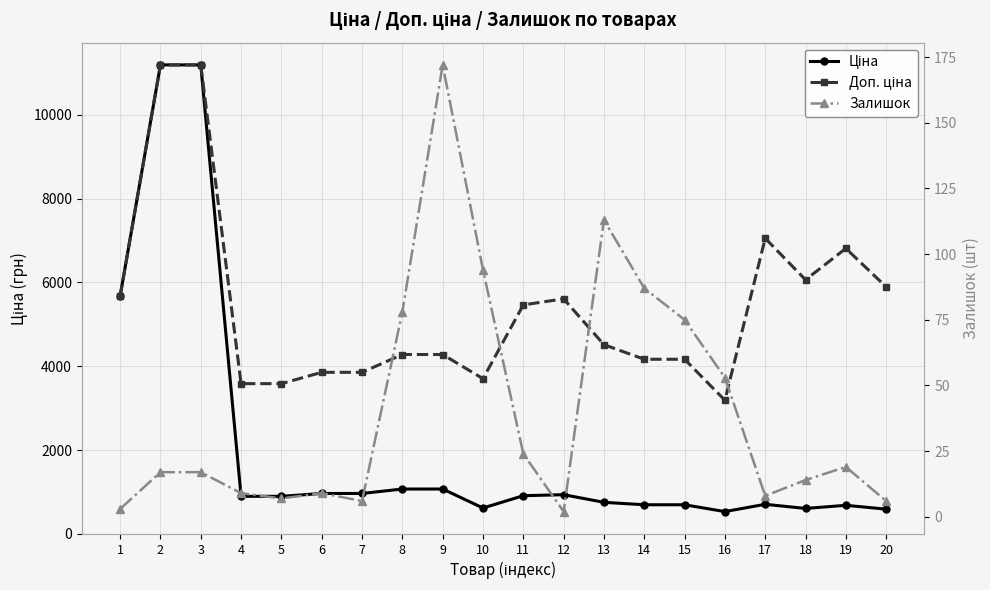

Where is the first local minimum for Доп. ціна?

10